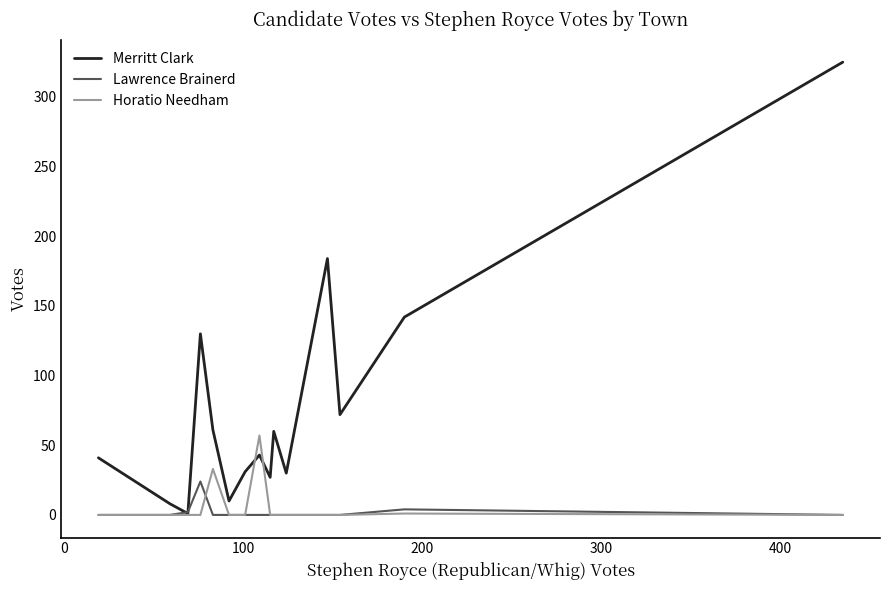

At how many categories does at least one series exceed 307?

1